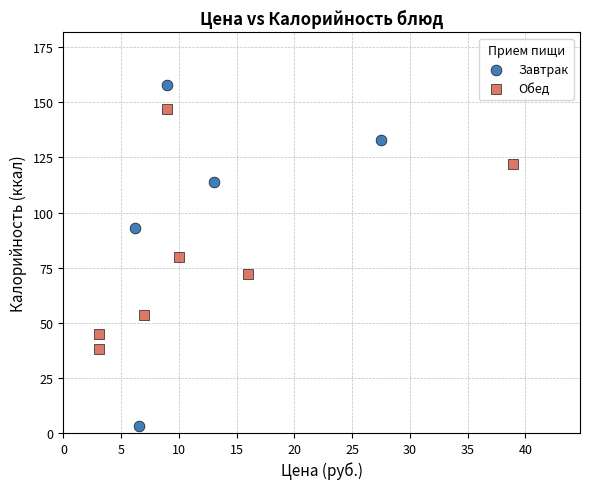

Which series contains the highest Y value?

Завтрак